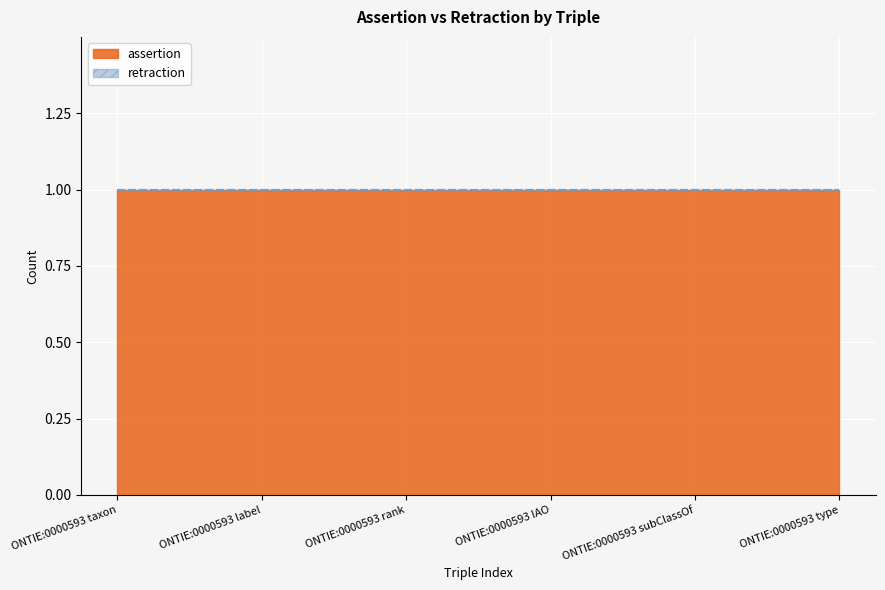

List the series in order of their peak value, highest first.

assertion, retraction